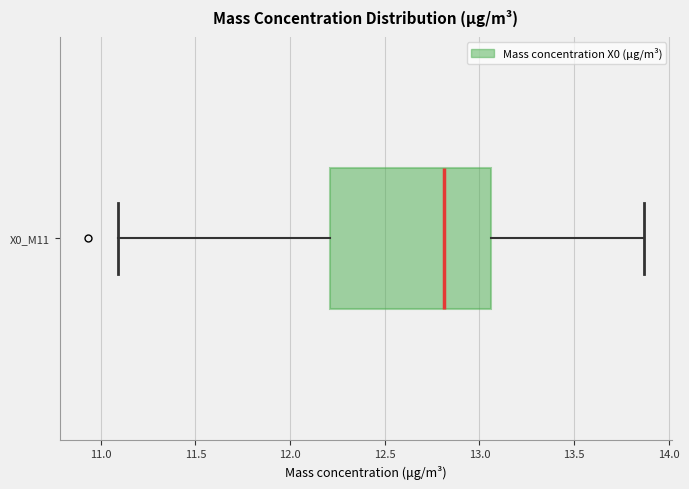

Read this box plot against the x-axis: the position of the median line, the range covered by the box, and the ends of both whiskers. The values are not printed on the chart, so give them approximately, as read against the axis.

median 12.80, box 12.20 to 13.05, whiskers 11.10 to 13.85